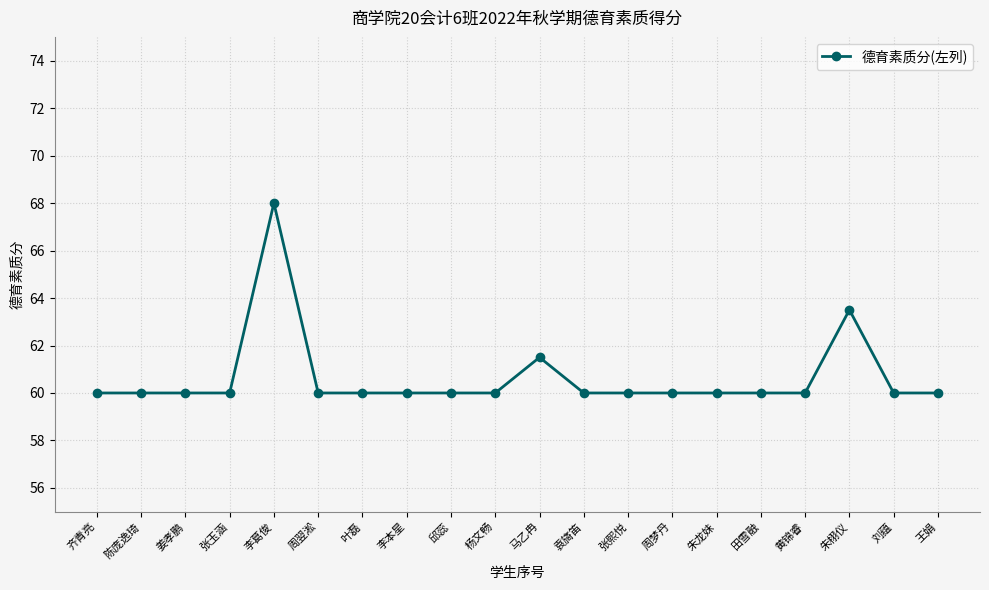

What is the greatest value displayed?

68.0